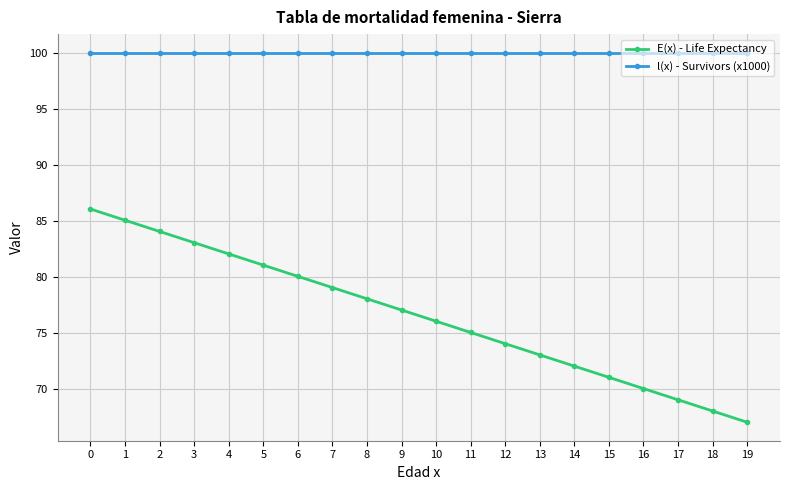

What value does the E(x) - Life Expectancy series have at 7?

79.1